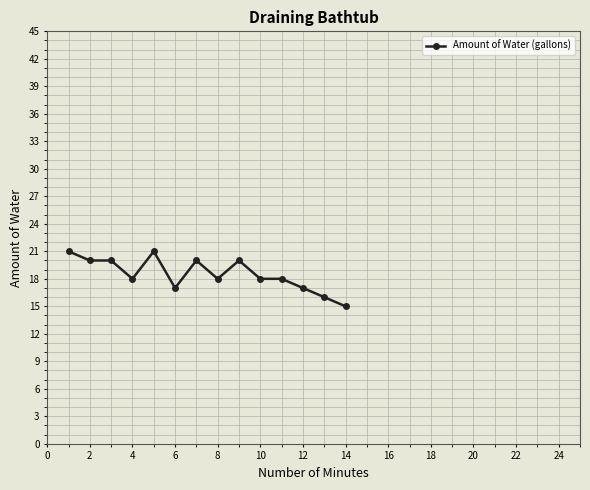

True or false: there are more than 0 points higher than both neighbors.

True